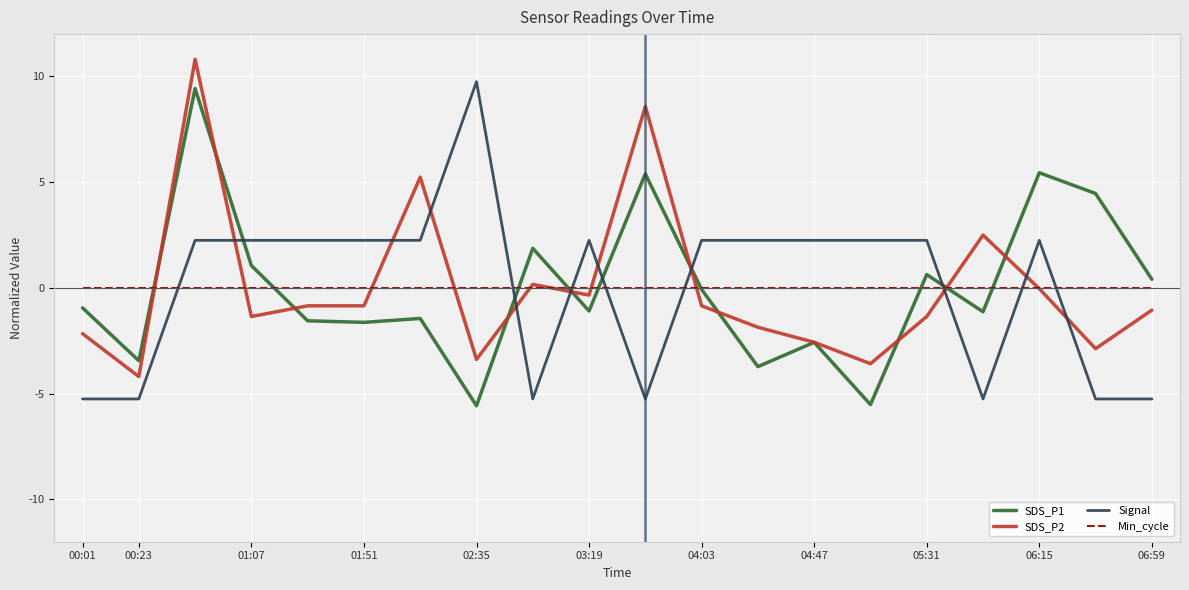

After their last crossing, which series has the higher values: Signal or SDS_P2?

SDS_P2